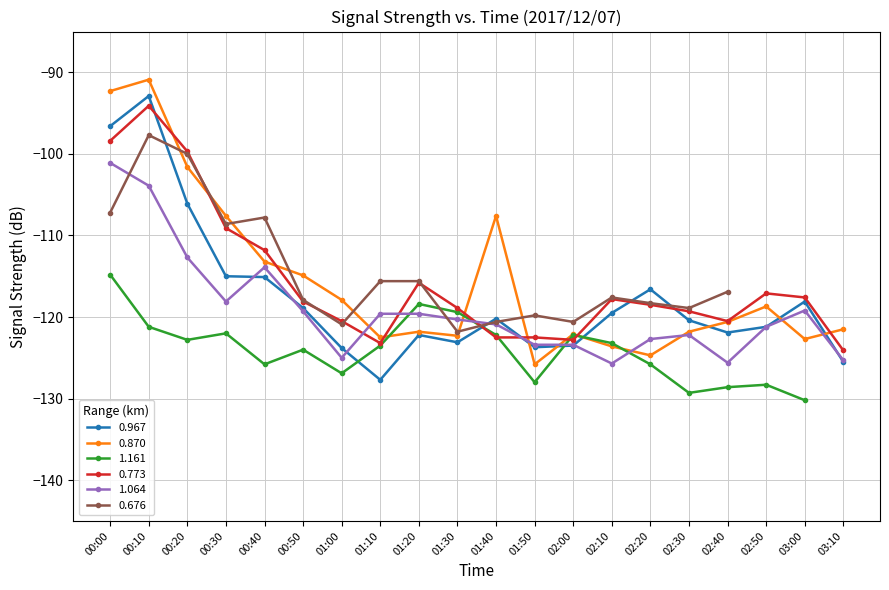

How many data points in 0.870 are above -120?

9